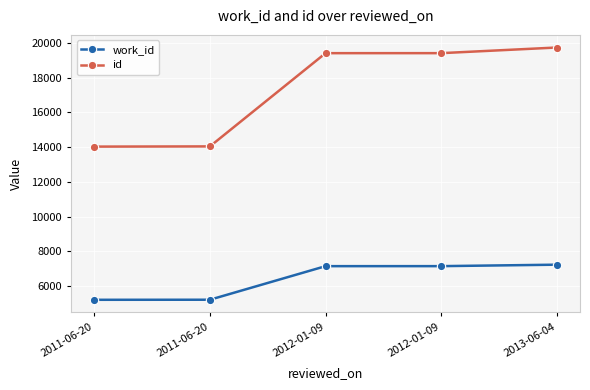

How many lines are shown in the chart?

2